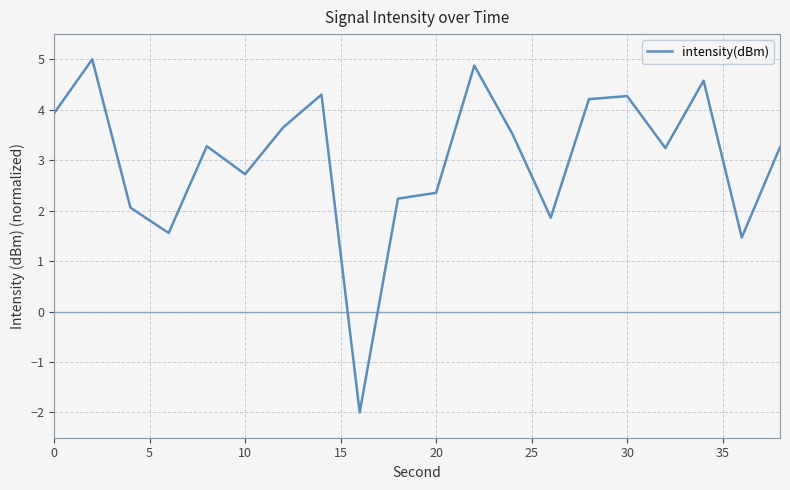

What is the smallest value displayed?

-2.0